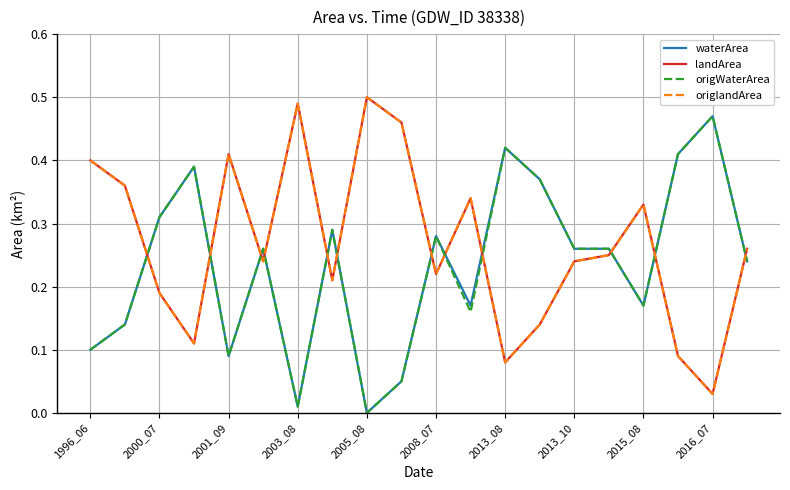

At how many categories does at least one series exceed 0?

20